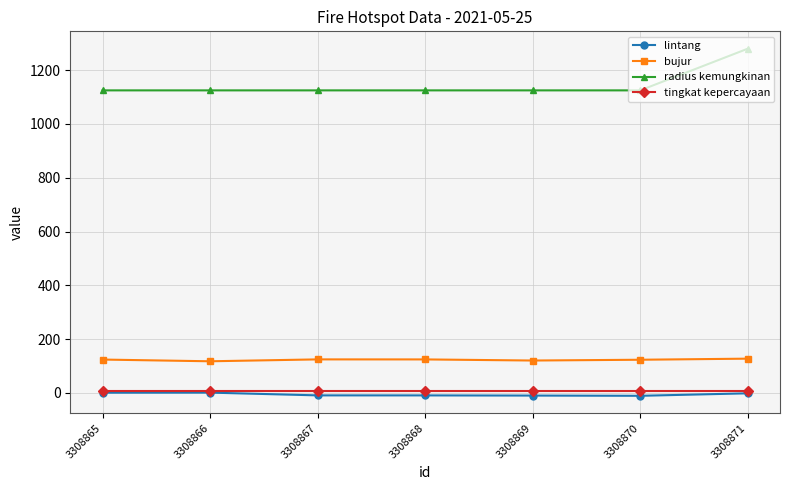

How many distinct data groups are displayed?

4